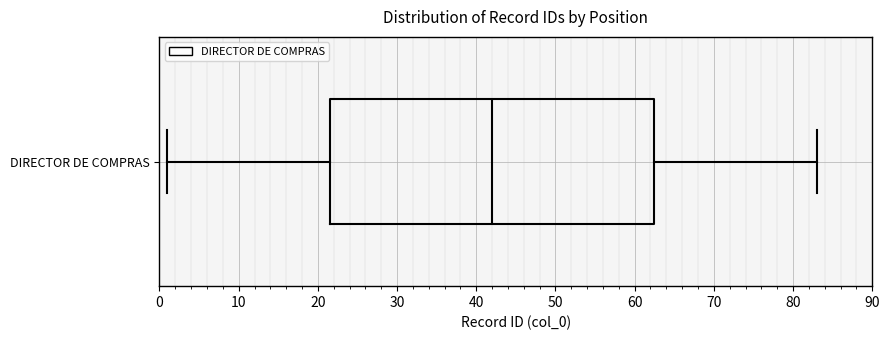

Read this box plot against the x-axis: the position of the median line, the range covered by the box, and the ends of both whiskers. The values are not printed on the chart, so give them approximately, as read against the axis.

median 42, box 22 to 63, whiskers 1 to 83